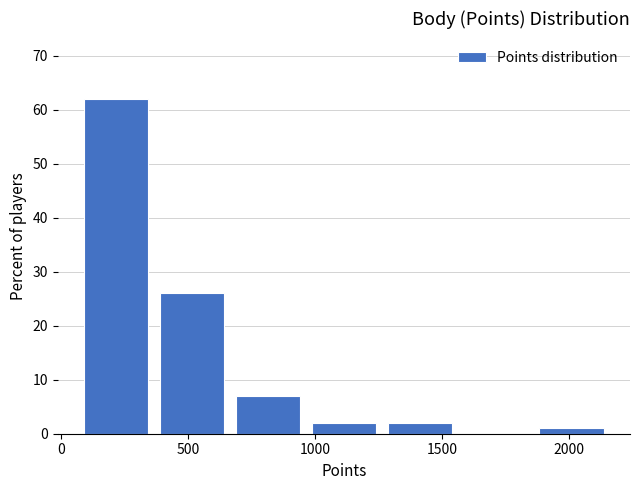

What is the height of the bar covering 950 to 1250 on the x-axis? Neither the bar edges nor the heights are printed on the chart, so give them approximately, as read against the axes.

2